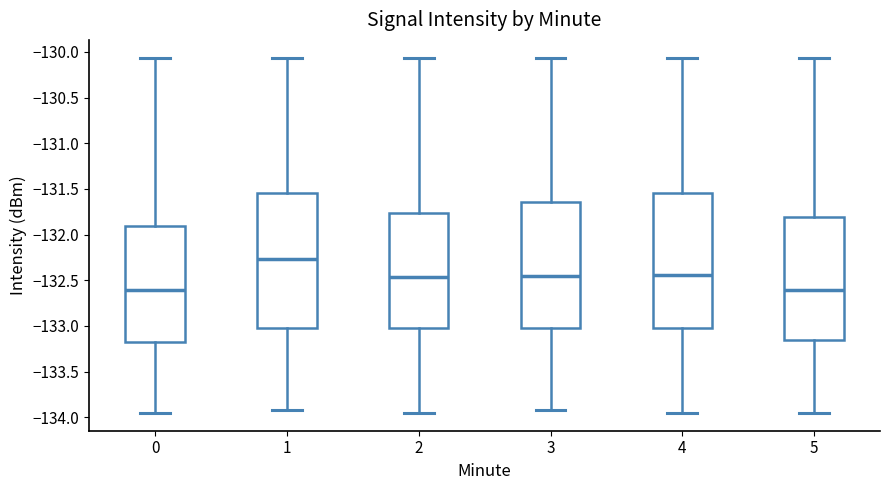

Reading left to right, transcribe this box plot: for each box, give where its median line is, the range the box spans, and where its two whiskers end, as read against the y-axis. The values are not printed on the chart, so give them approximately, as read against the axis.

0: median -132.60, box -133.20 to -131.90, whiskers -133.95 to -130.05
1: median -132.25, box -133.05 to -131.55, whiskers -133.90 to -130.05
2: median -132.45, box -133.05 to -131.75, whiskers -133.95 to -130.05
3: median -132.45, box -133.05 to -131.65, whiskers -133.90 to -130.05
4: median -132.45, box -133.05 to -131.55, whiskers -133.95 to -130.05
5: median -132.60, box -133.15 to -131.80, whiskers -133.95 to -130.05